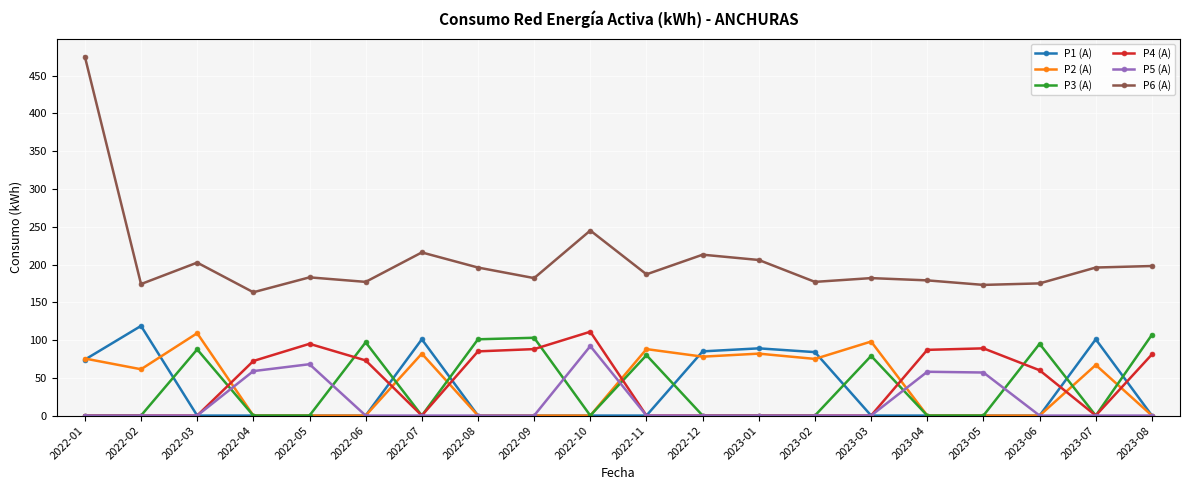

What is the spread (max minus min) of values at 2023-05?

173.0